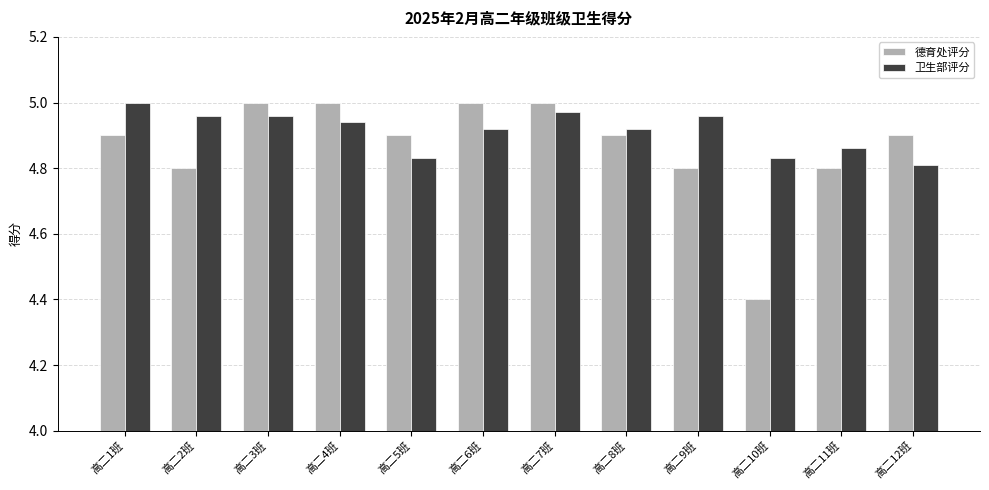

Are the bars horizontal?

No